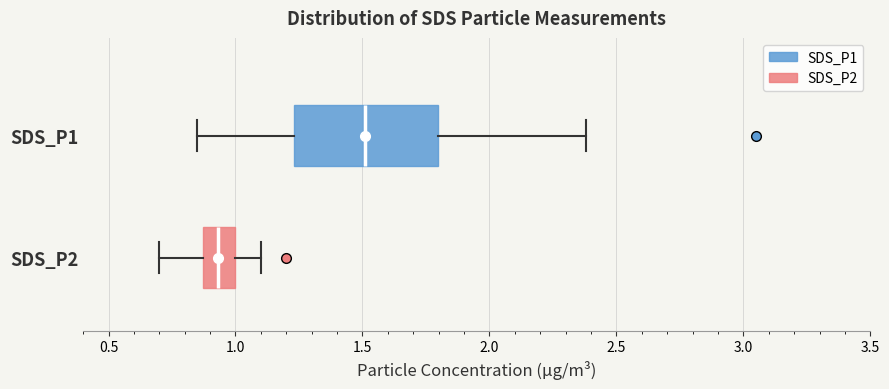

Reading bottom to top, transcribe this box plot: for each box, give where its median line is, the range the box spans, and where its two whiskers end, as read against the x-axis. The values are not printed on the chart, so give them approximately, as read against the axis.

SDS_P2: median 0.95, box 0.85 to 1.00, whiskers 0.70 to 1.10
SDS_P1: median 1.50, box 1.25 to 1.80, whiskers 0.85 to 2.40